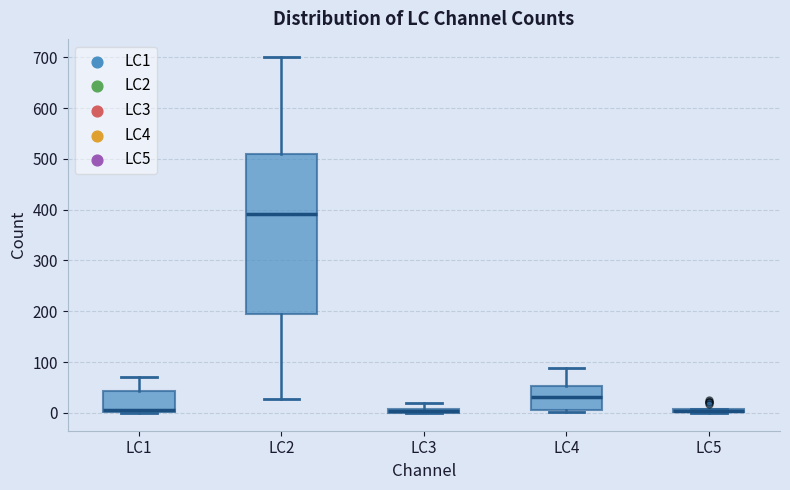

Comparing the boxes themselves (not the whiskers), which one is the tallest?

LC2